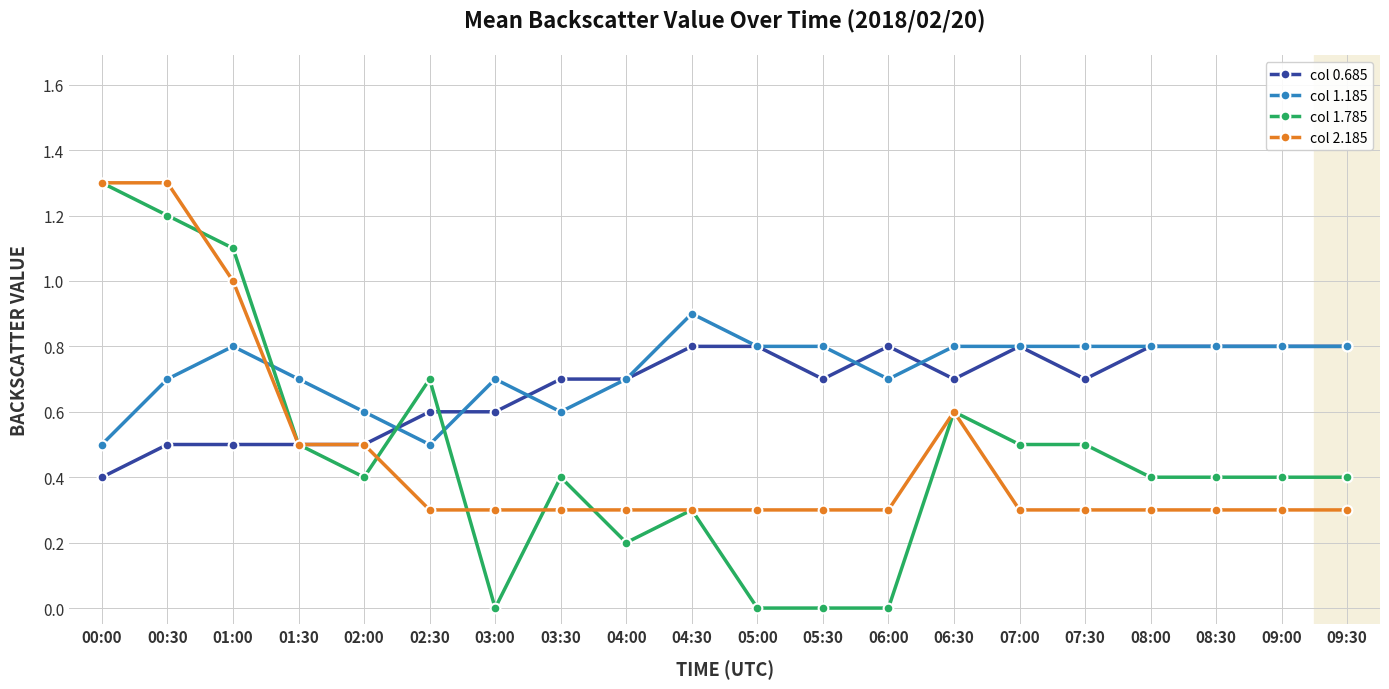

What is the difference between the col 0.685 values at 00:00 and 04:30?

0.4